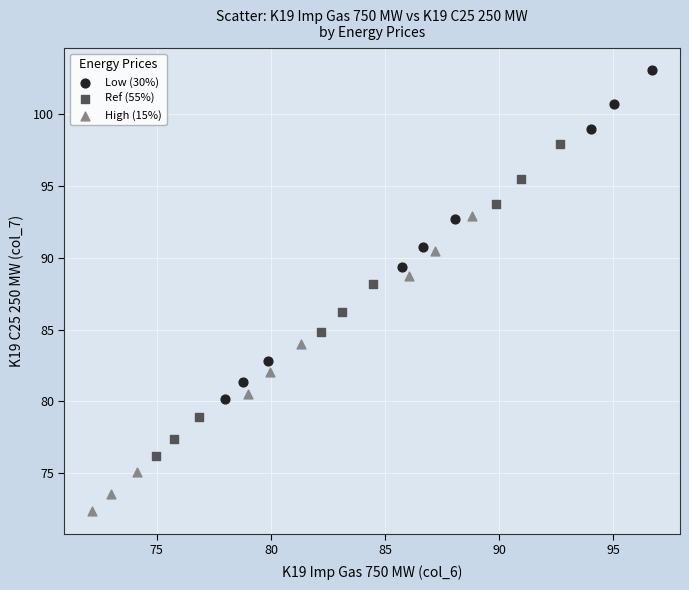

Which series has the widest spread of Y values?

Low (30%)